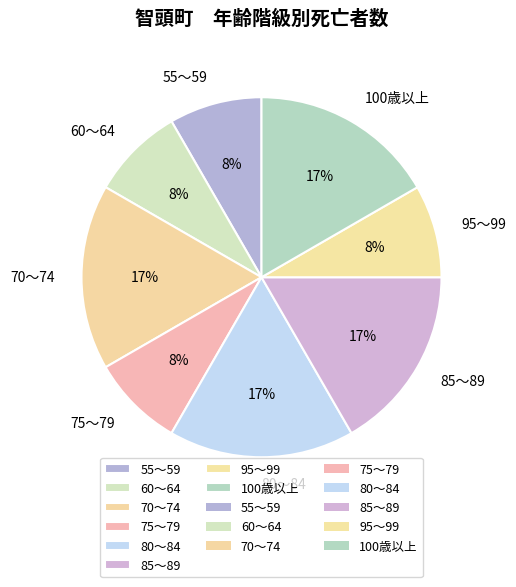

Between 60～64 and 85～89, which is larger?

85～89